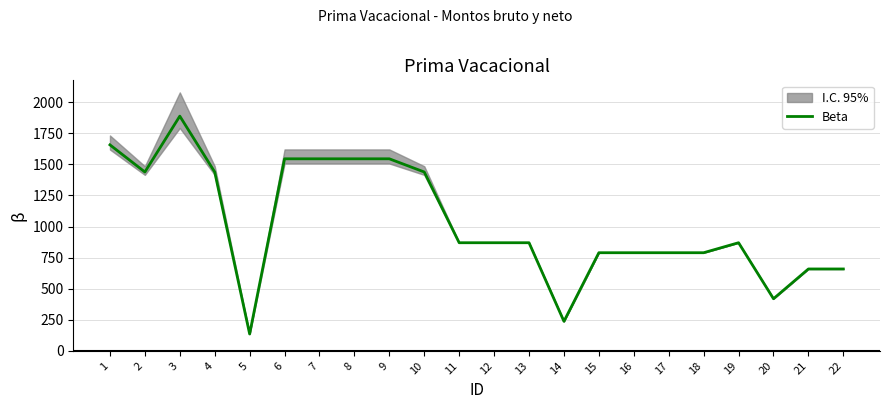

Does the chart display data point markers on the line(s)?

No